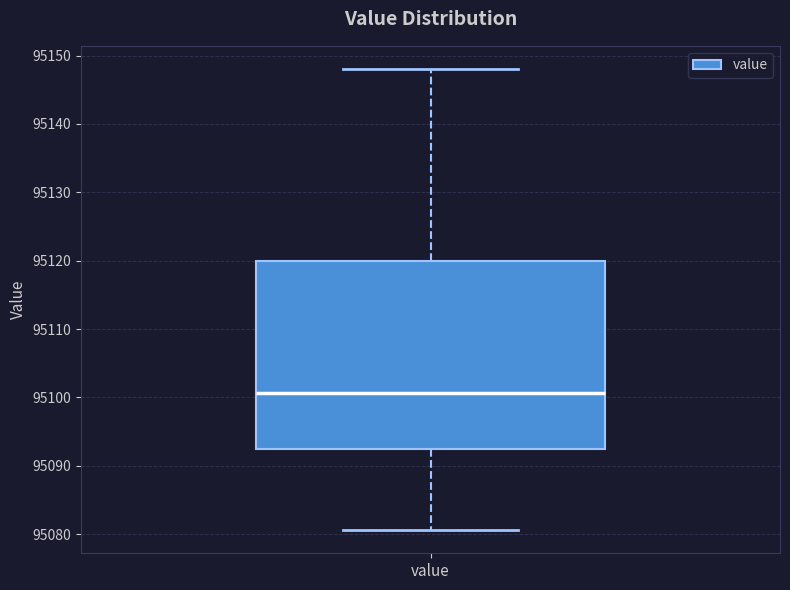

Read this box plot against the y-axis: the position of the median line, the range covered by the box, and the ends of both whiskers. The values are not printed on the chart, so give them approximately, as read against the axis.

median 95101, box 95092 to 95120, whiskers 95081 to 95148